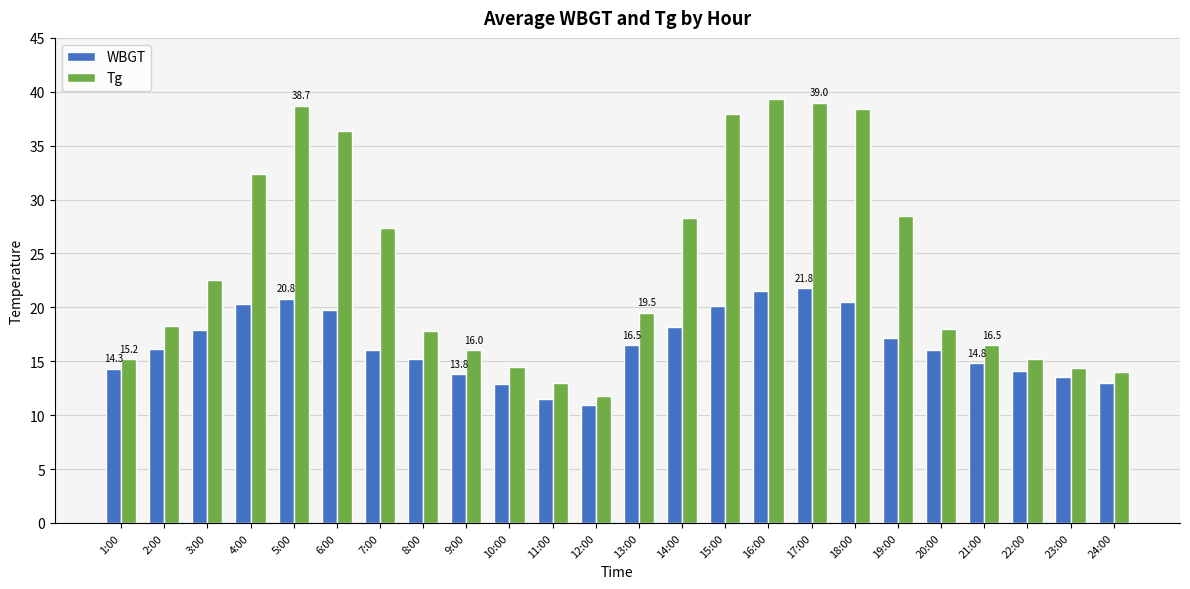

Is the value of WBGT at 3:00 greater than the value of Tg at 16:00?

No